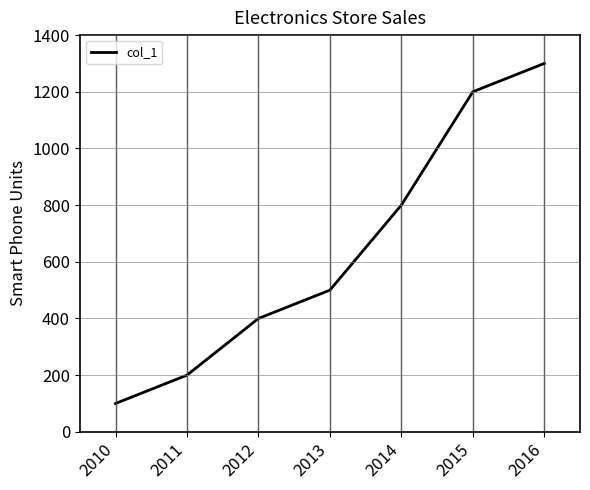

Reading left to right, what are all the values shown in this chart?

2010=100	2011=200	2012=400	2013=500	2014=800	2015=1200	2016=1300